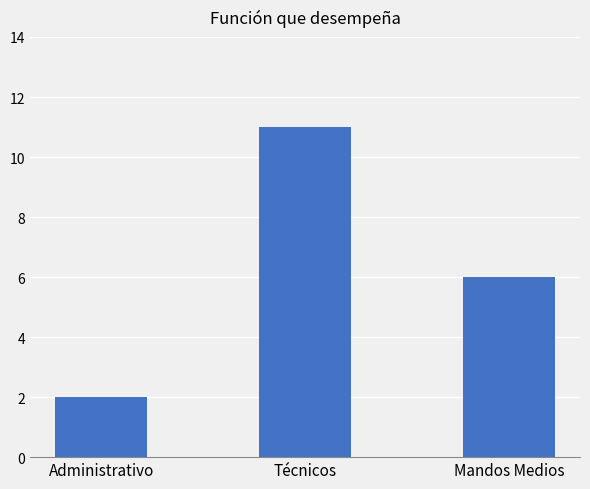

Rank the categories by value from lowest to highest.

Administrativo, Mandos Medios, Técnicos